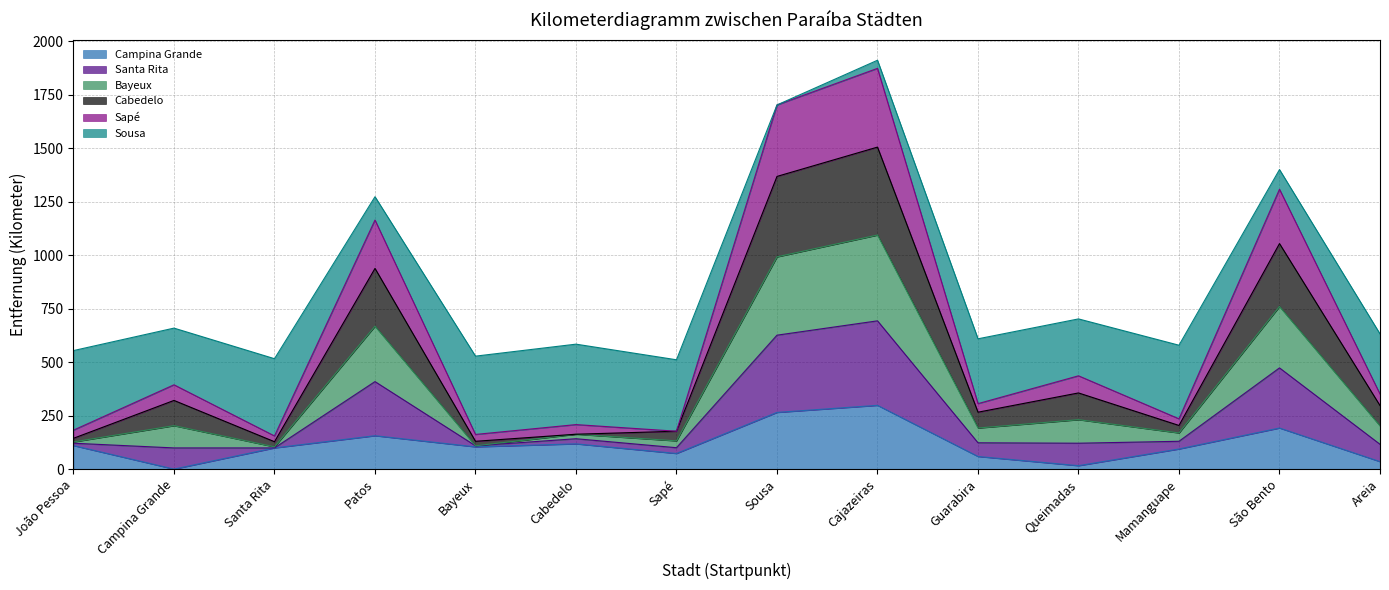

What are all the series names shown in the legend?

Campina Grande, Santa Rita, Bayeux, Cabedelo, Sapé, Sousa